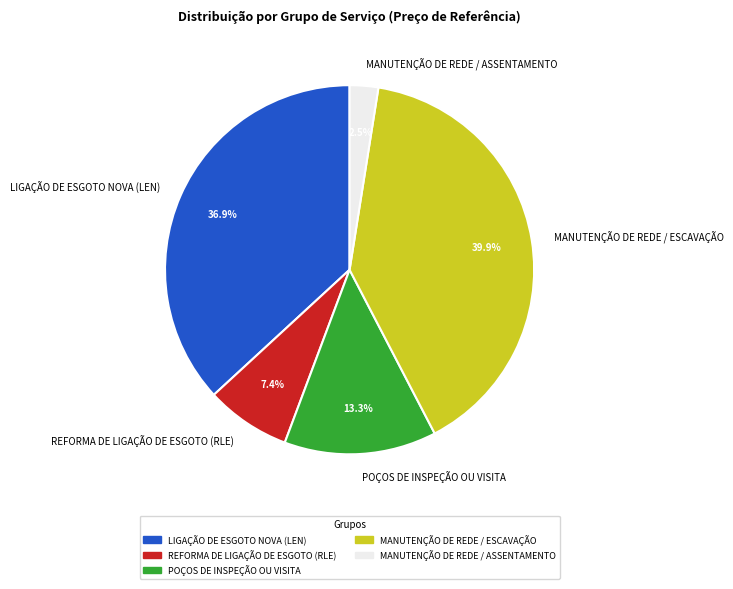

To the nearest percent, what portion does MANUTENÇÃO DE REDE / ESCAVAÇÃO represent?

40%